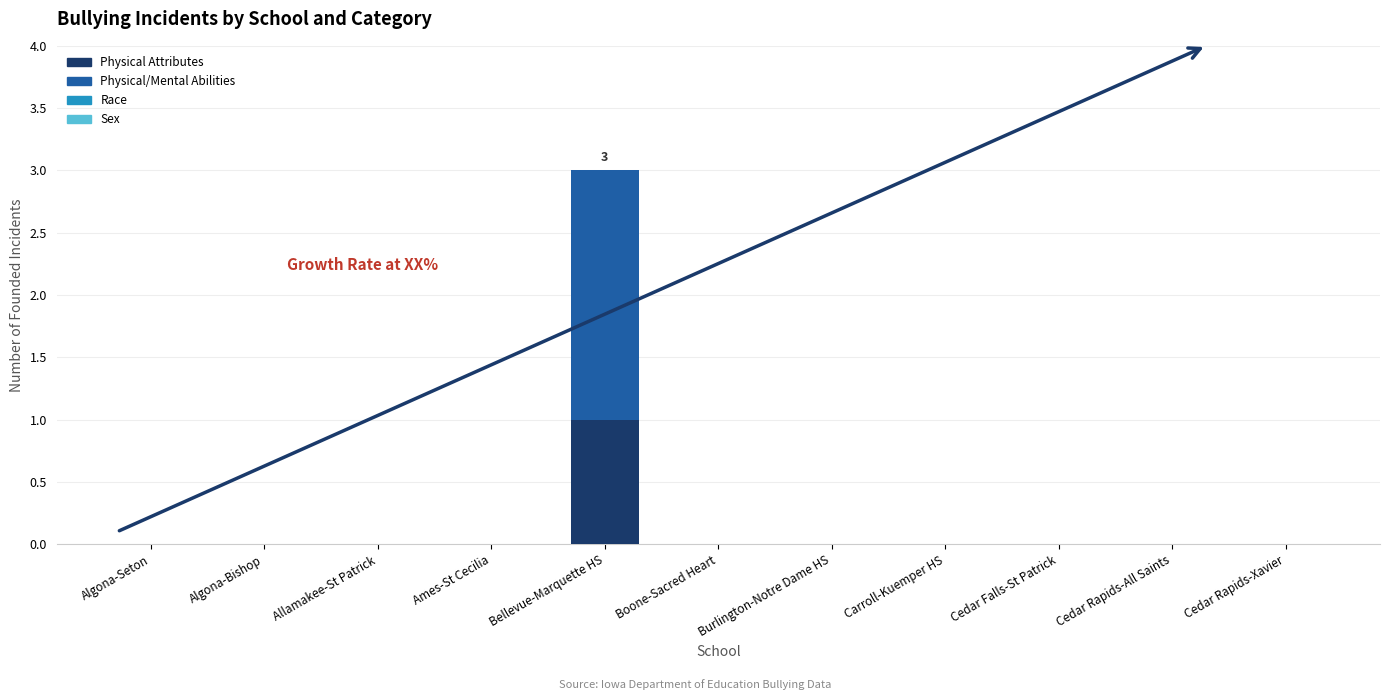

How many categories are shown in the chart?

11